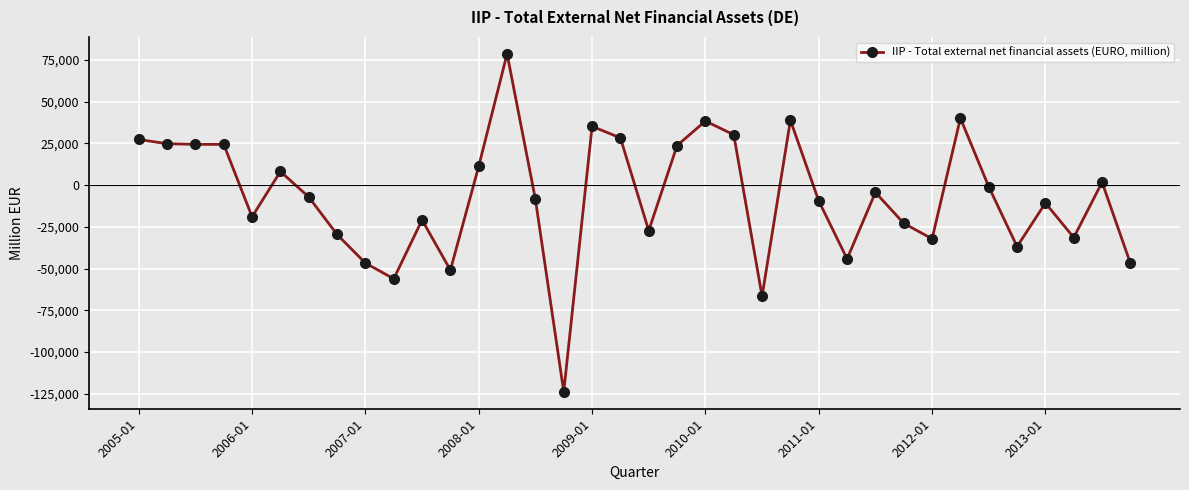

How many values are below zero?

21